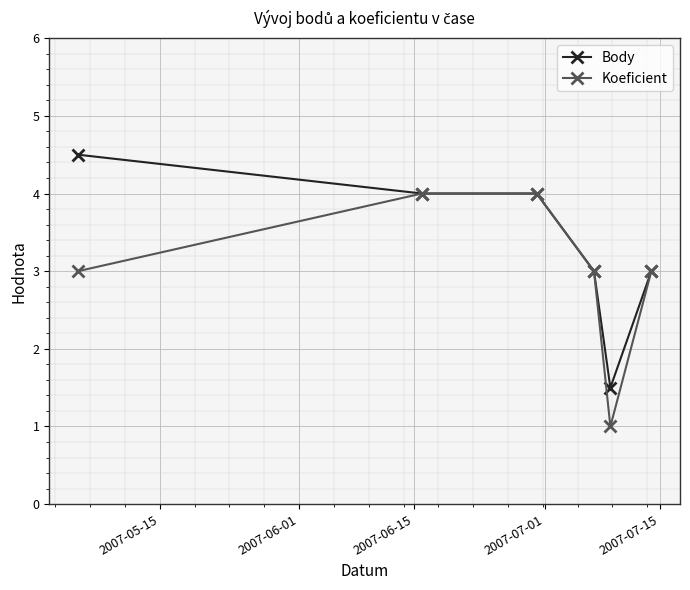

List the series in order of their peak value, lowest first.

Koeficient, Body